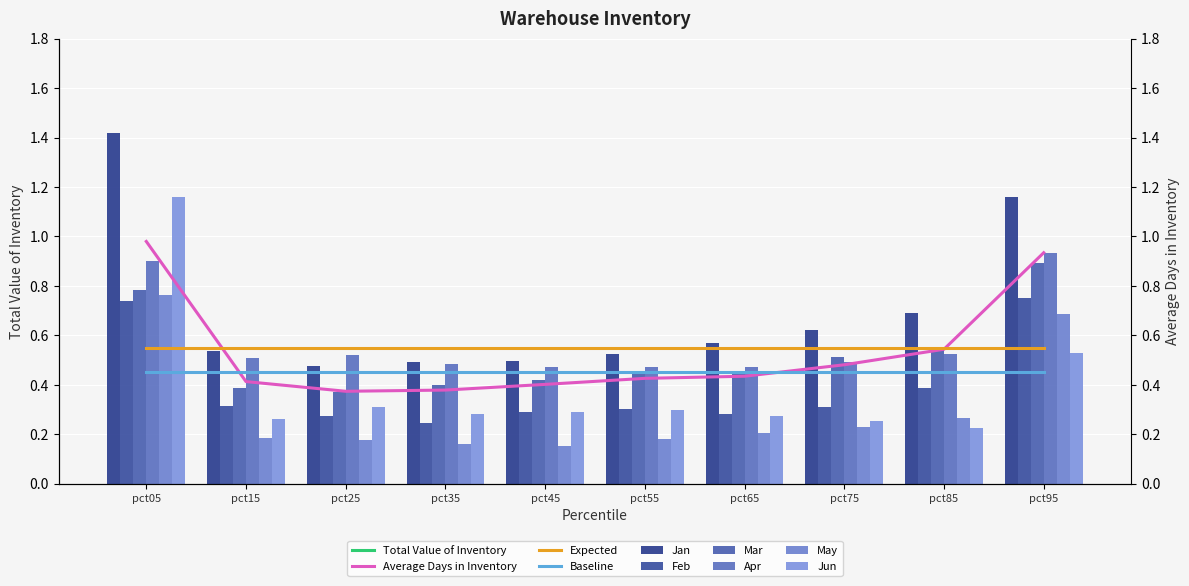

Is the value of Apr at pct25 greater than the value of May at pct25?

Yes